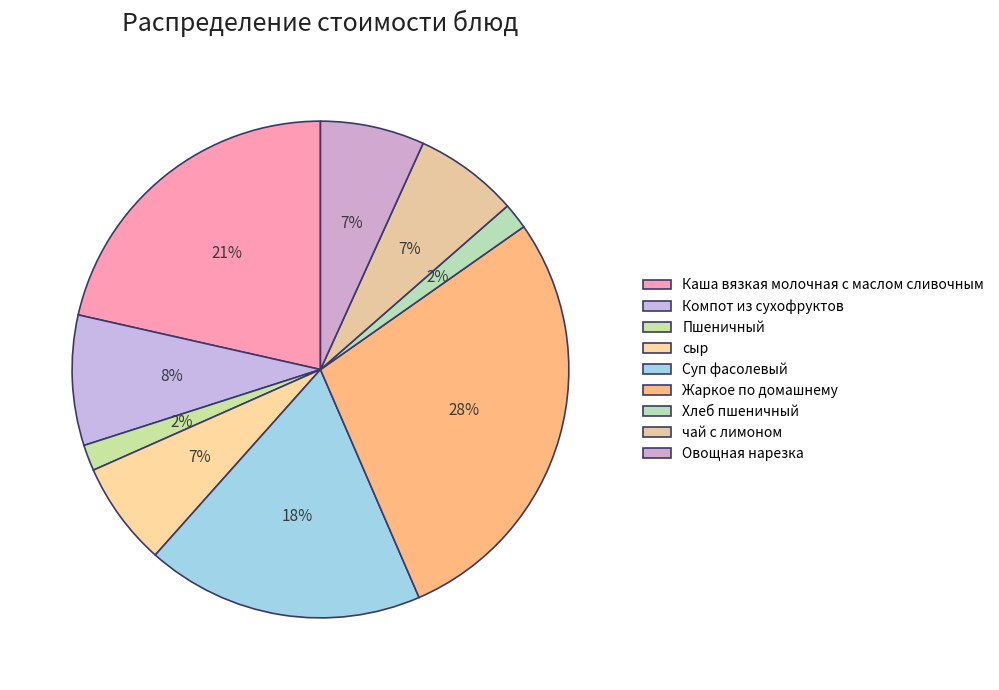

How many slices are in this pie chart?

9